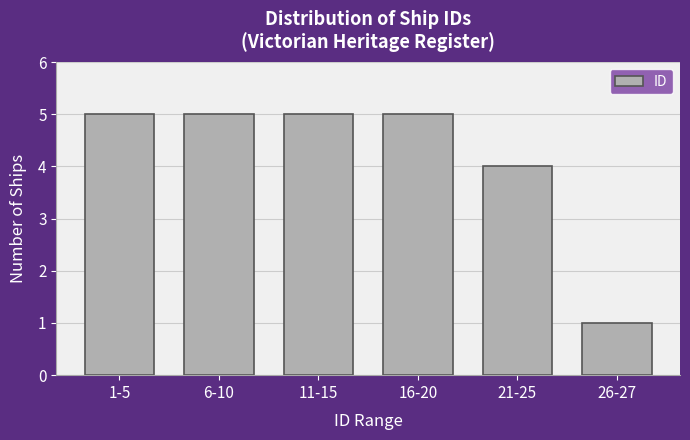

Reading left to right, list all the values displayed in this chart.

1-5=5	6-10=5	11-15=5	16-20=5	21-25=4	26-27=1